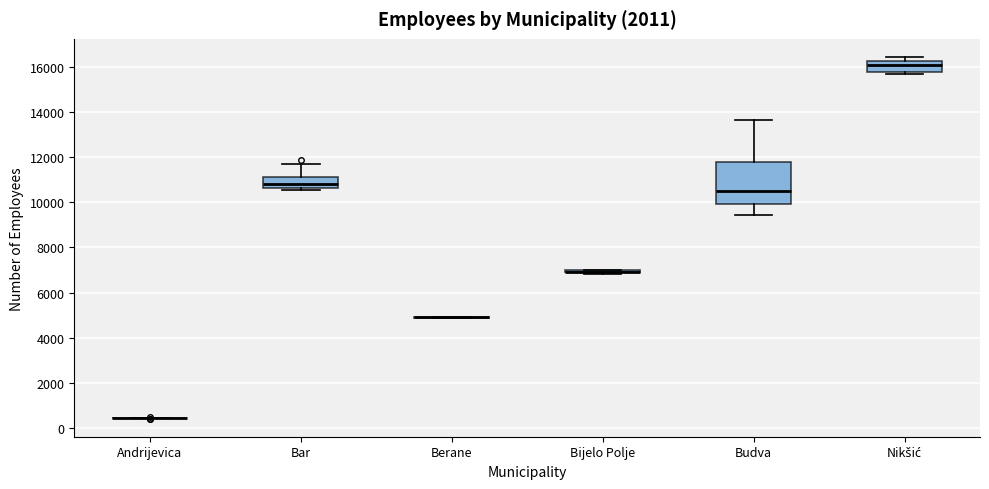

Reading left to right, read every box against the y-axis: the position of its median line, the range the box covers, and the ends of its whiskers. The values are not printed on the chart, so give them approximately, as read against the axis.

Andrijevica: box collapsed to a line at 400, whiskers 400 to 400
Bar: median 10800, box 10600 to 11200, whiskers 10600 (just below the box's lower edge) to 11600
Berane: box collapsed to a line at 5000, whiskers 4800 to 5000
Bijelo Polje: box collapsed to a line at 7000, whiskers 6800 to 7000
Budva: median 10600, box 10000 to 11800, whiskers 9400 to 13600
Nikšić: median 16000, box 15800 to 16200, whiskers 15600 to 16400